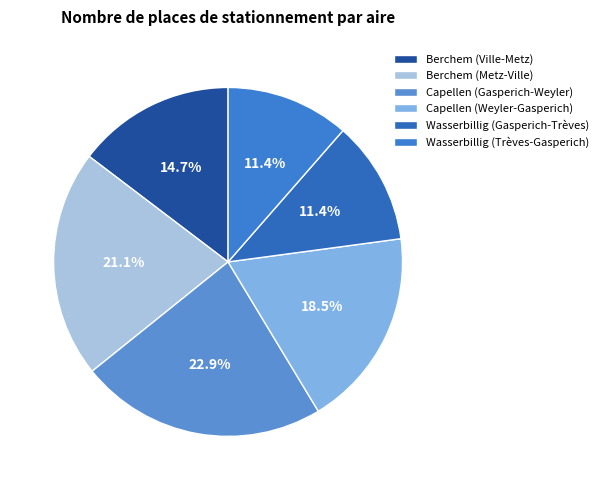

True or false: Wasserbillig (Trèves-Gasperich) accounts for 11% of the total.

True